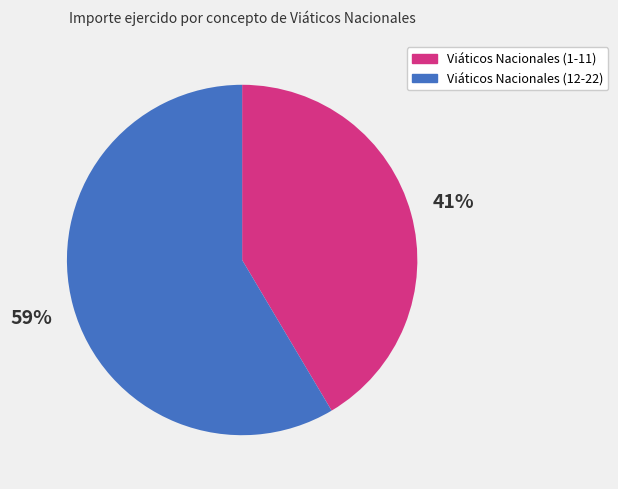

To the nearest percent, what is the average slice percentage?

50%